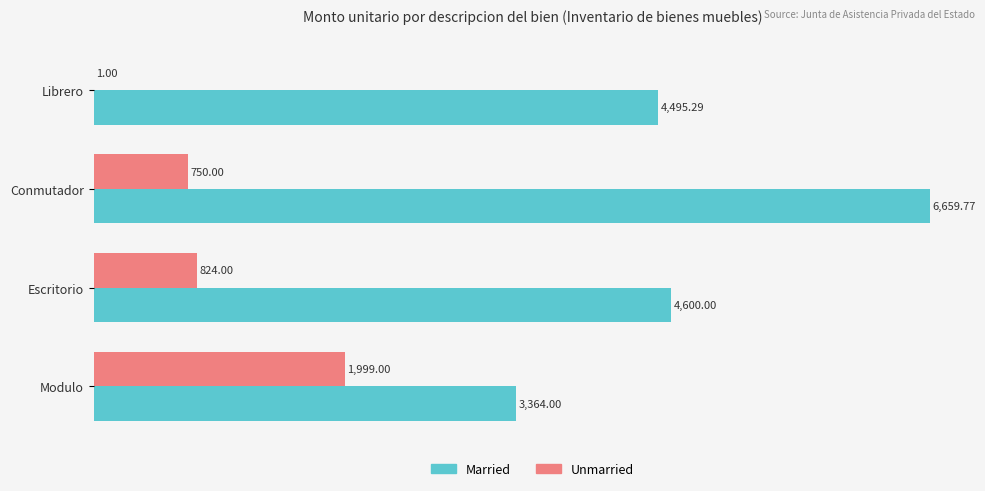

What is the sum of all Married values?

19119.1